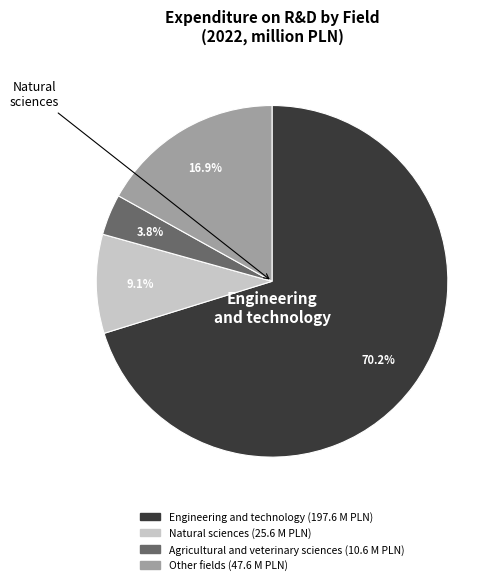

What percentage is NOT represented by Agricultural and veterinary sciences?

96.2%